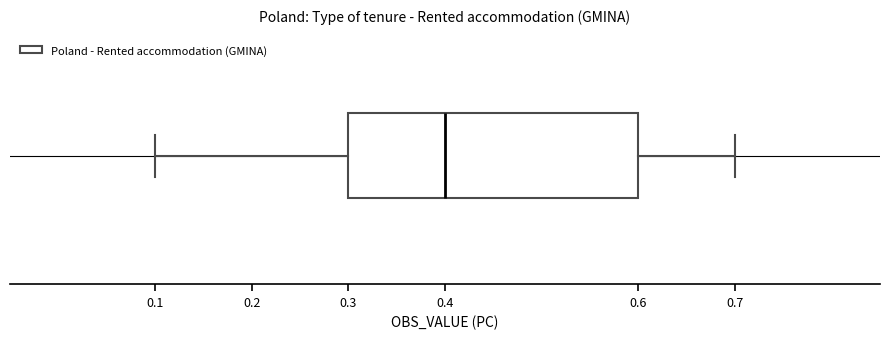

Read this box plot against the x-axis: the position of the median line, the range covered by the box, and the ends of both whiskers. The values are not printed on the chart, so give them approximately, as read against the axis.

median 0.4, box 0.3 to 0.6, whiskers 0.1 to 0.7